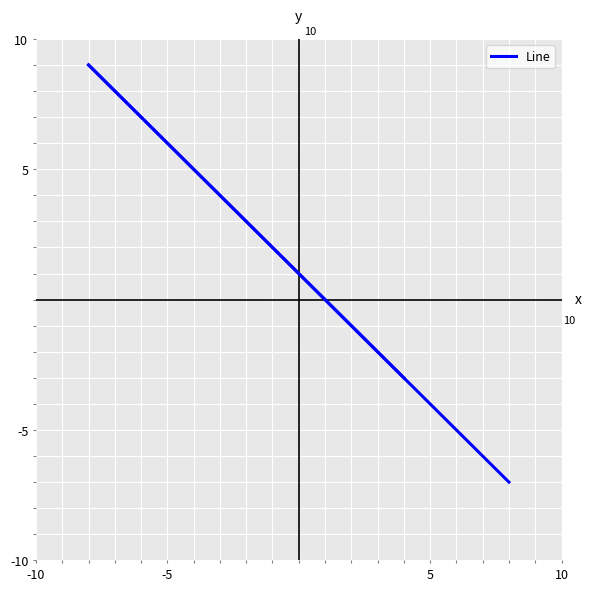

What is the difference between the second highest and second lowest values?

10